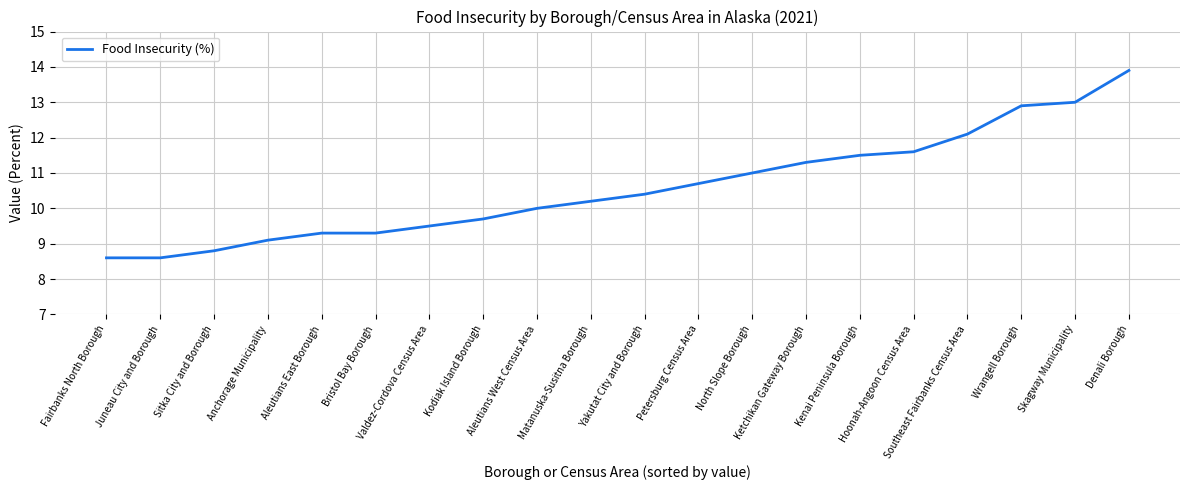

True or false: the data shows 9.5 at Valdez-Cordova Census Area.

True